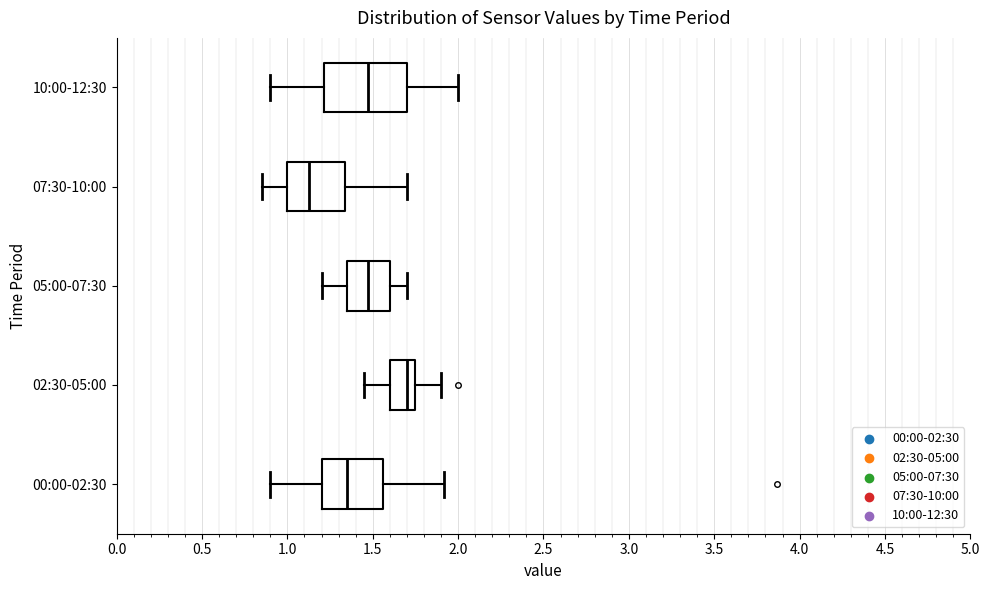

Reading bottom to top, read every box against the x-axis: the position of its median line, the range the box covers, and the ends of its whiskers. The values are not printed on the chart, so give them approximately, as read against the axis.

00:00-02:30: median 1.35, box 1.20 to 1.55, whiskers 0.90 to 1.90
02:30-05:00: median 1.70, box 1.60 to 1.75, whiskers 1.45 to 1.90
05:00-07:30: median 1.50, box 1.35 to 1.60, whiskers 1.20 to 1.70
07:30-10:00: median 1.15, box 1.00 to 1.35, whiskers 0.85 to 1.70
10:00-12:30: median 1.50, box 1.20 to 1.70, whiskers 0.90 to 2.00